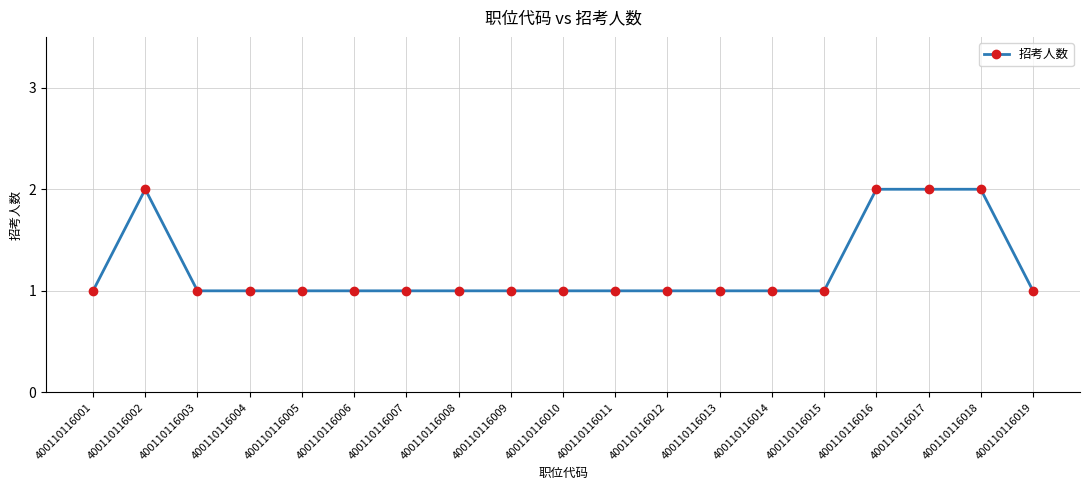

Which has a higher value, 400110116018 or 400110116014?

400110116018